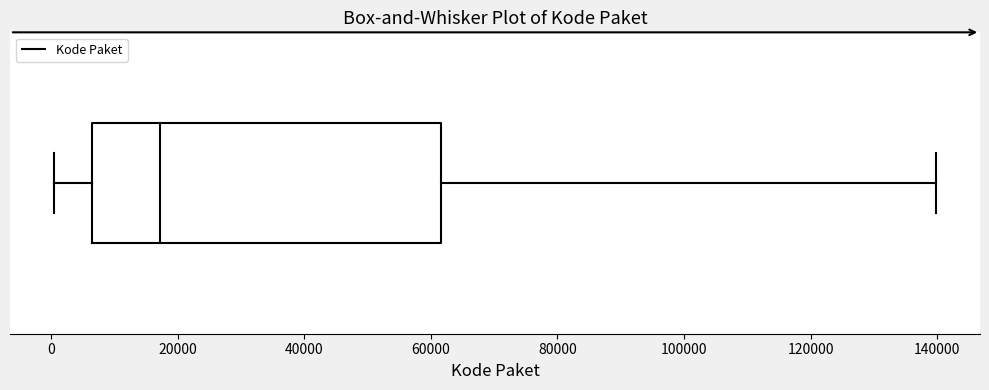

Transcribe this box plot: give where the median line is, the range the box spans, and where the two whiskers end, as read against the x-axis. The values are not printed on the chart, so give them approximately, as read against the axis.

median 18000, box 6000 to 62000, whiskers 0 to 140000